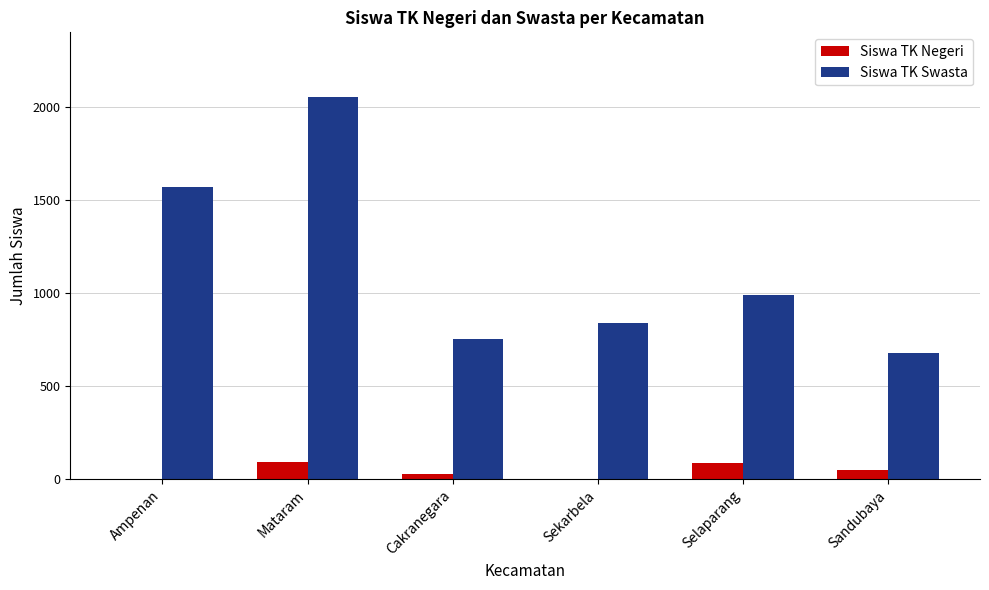

What is the sum of all Siswa TK Negeri values?

260